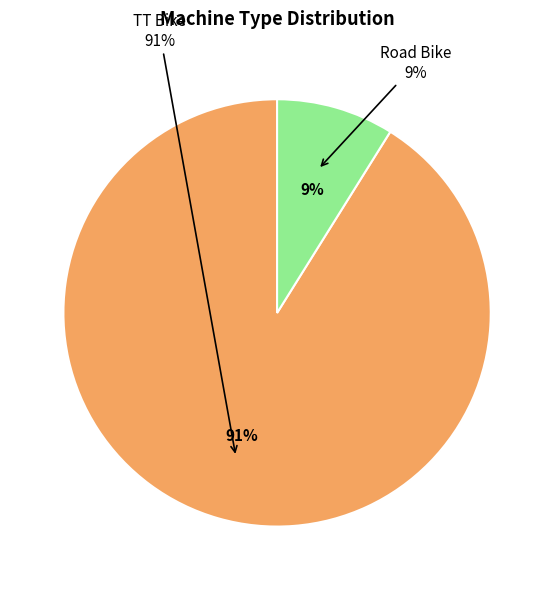

Is there any slice that represents more than half of the pie?

Yes